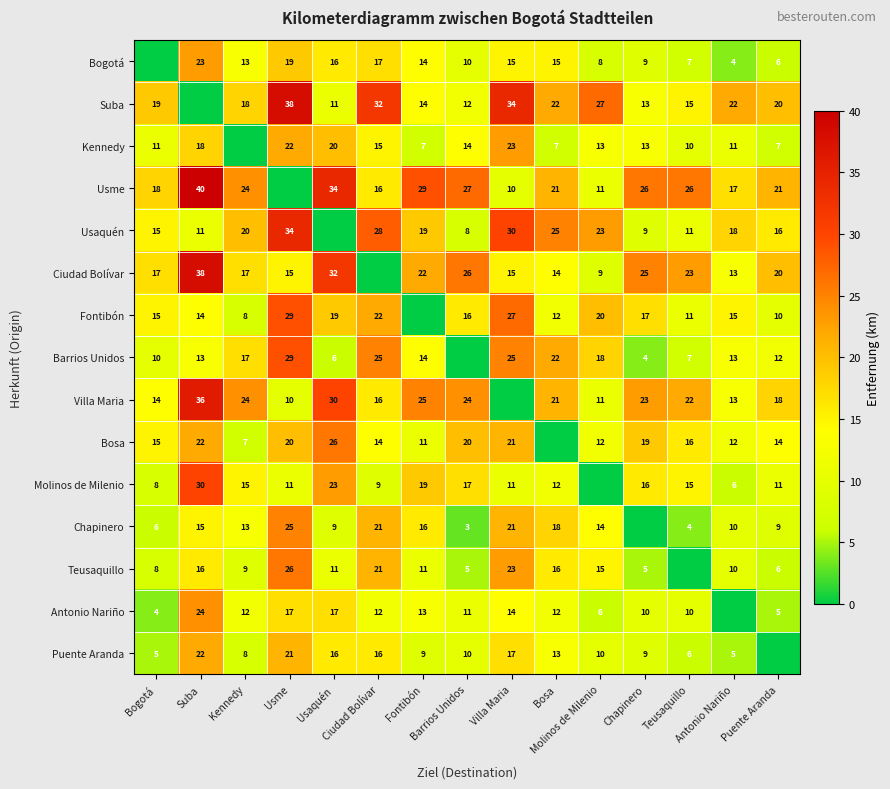

What value does the Suba series have at Bosa, to the nearest 10?

20